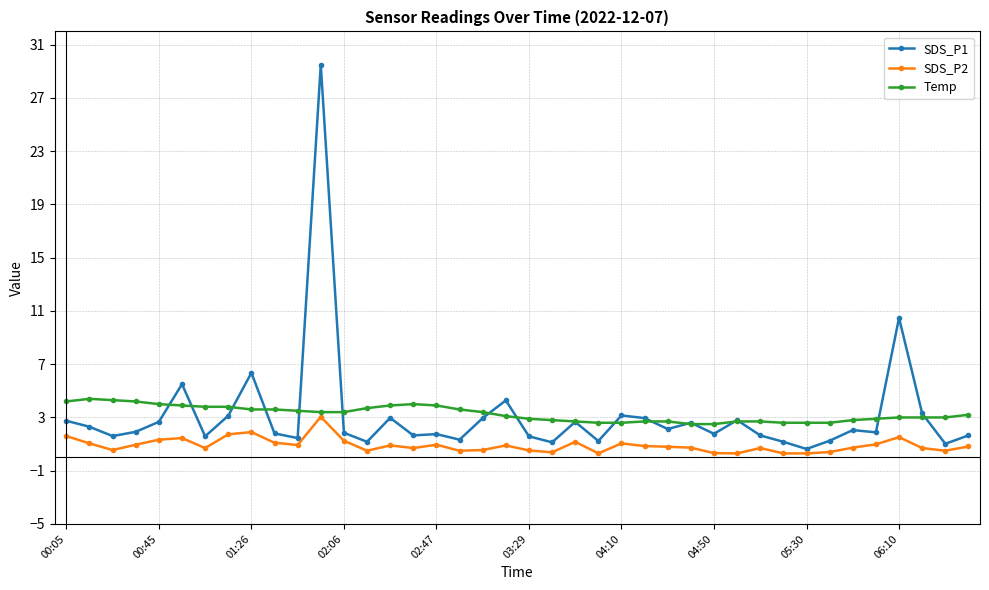

What is the value of the SDS_P1 point at the 17th from the left?

1.8